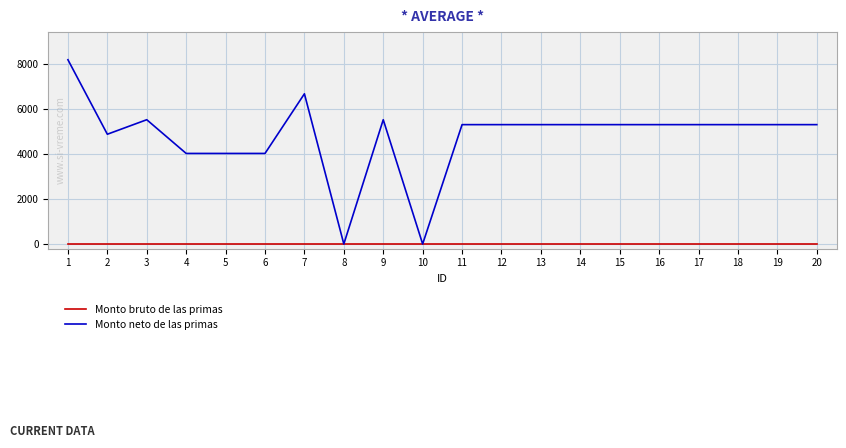

The value of Monto bruto de las primas at 12 is 0.0. True or false?

True